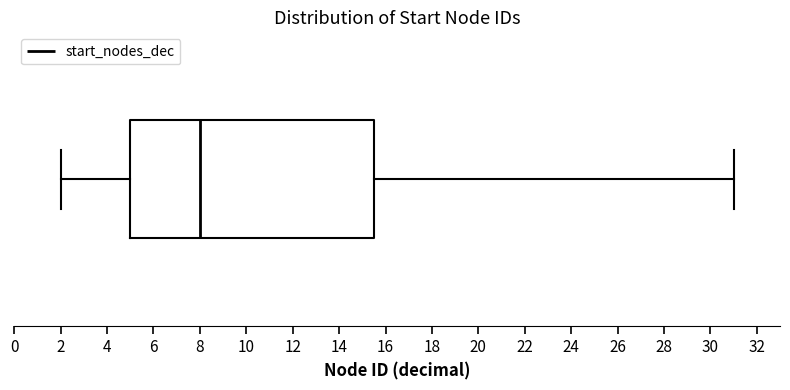

Where is the right edge of the box on the x-axis? The values are not printed on the chart, so give them approximately, as read against the axis.

15.6